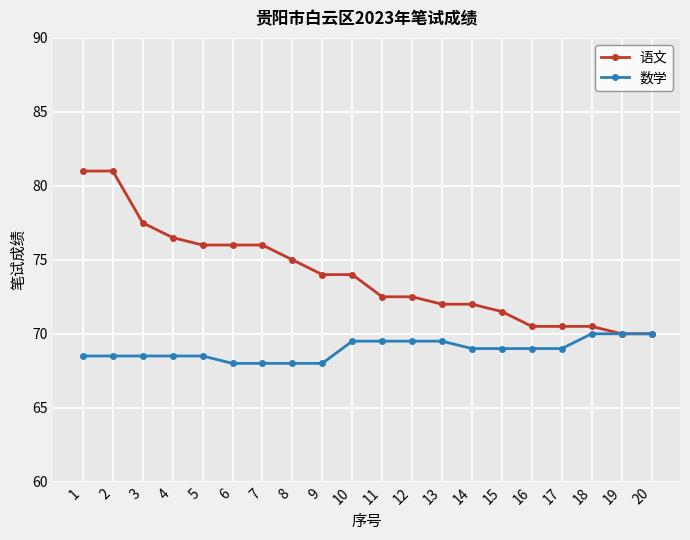

The 数学 series shows 69.5 at 11. True or false?

True